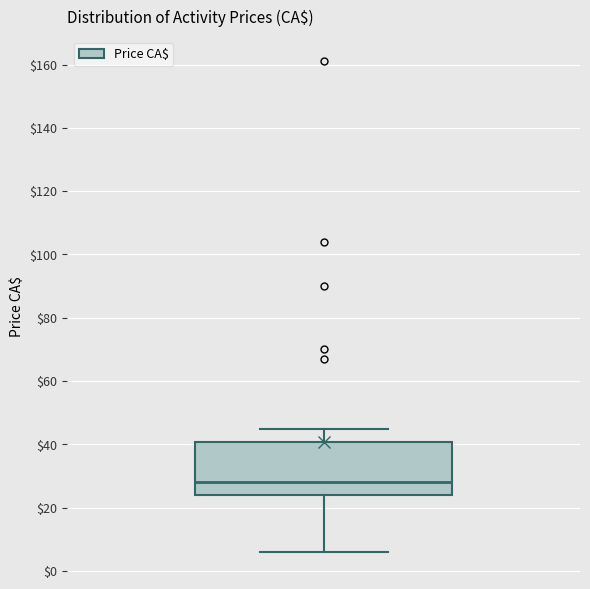

Read this box plot against the y-axis: the position of the median line, the range covered by the box, and the ends of both whiskers. The values are not printed on the chart, so give them approximately, as read against the axis.

median 28, box 24 to 40, whiskers 6 to 46